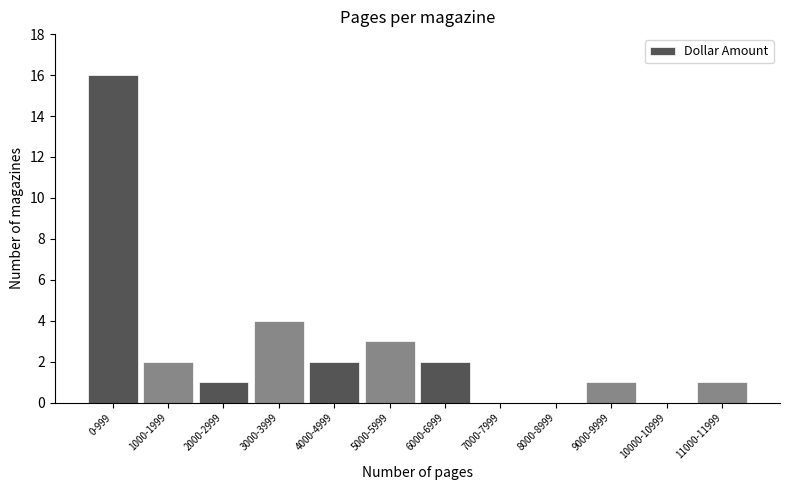

Reading left to right, transcribe all the data shown in this chart.

0-999=16	1000-1999=2	2000-2999=1	3000-3999=4	4000-4999=2	5000-5999=3	6000-6999=2	7000-7999=0	8000-8999=0	9000-9999=1	10000-10999=0	11000-11999=1